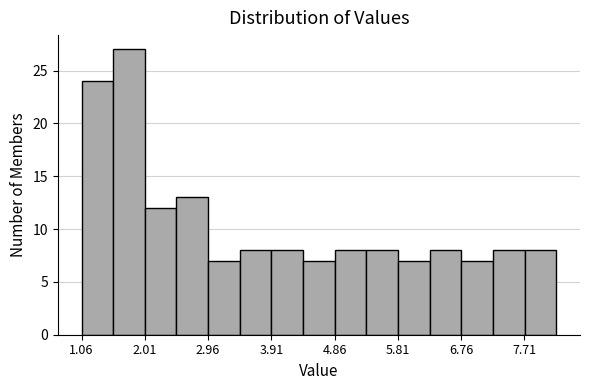

What is the height of the bar covering 5.3 to 5.8 on the x-axis? Neither the bar edges nor the heights are printed on the chart, so give them approximately, as read against the axes.

8